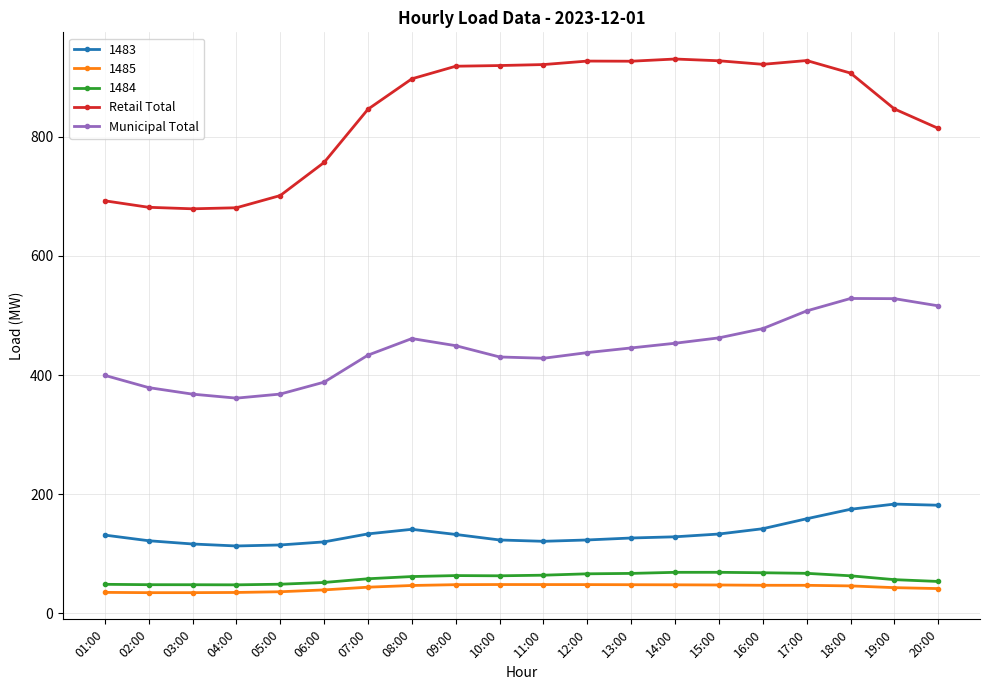

The value of 1483 at 13:00 is 71.7. True or false?

False